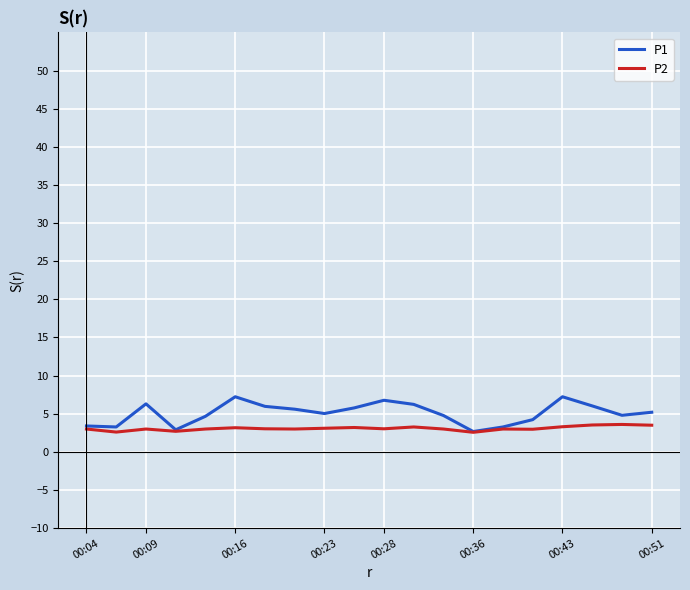

What is the difference between the maximum and minimum values in the P2 series?

1.0